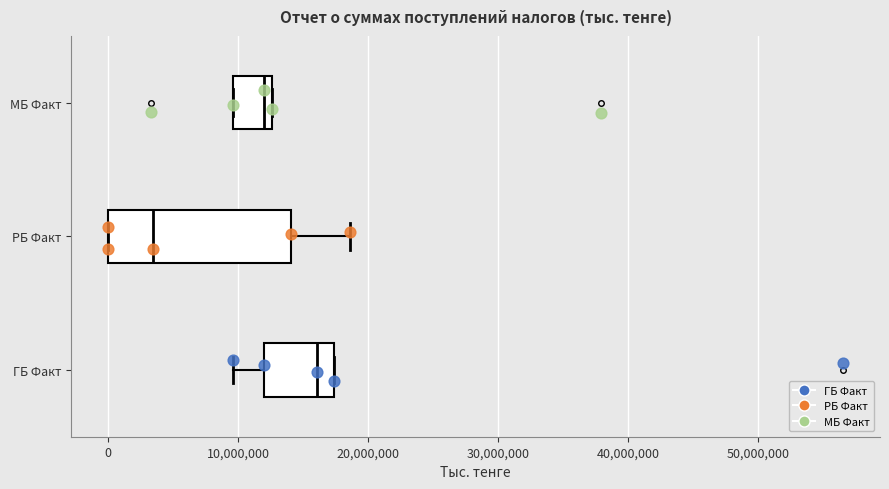

Which box is the widest, from its left edge to its right edge?

РБ Факт